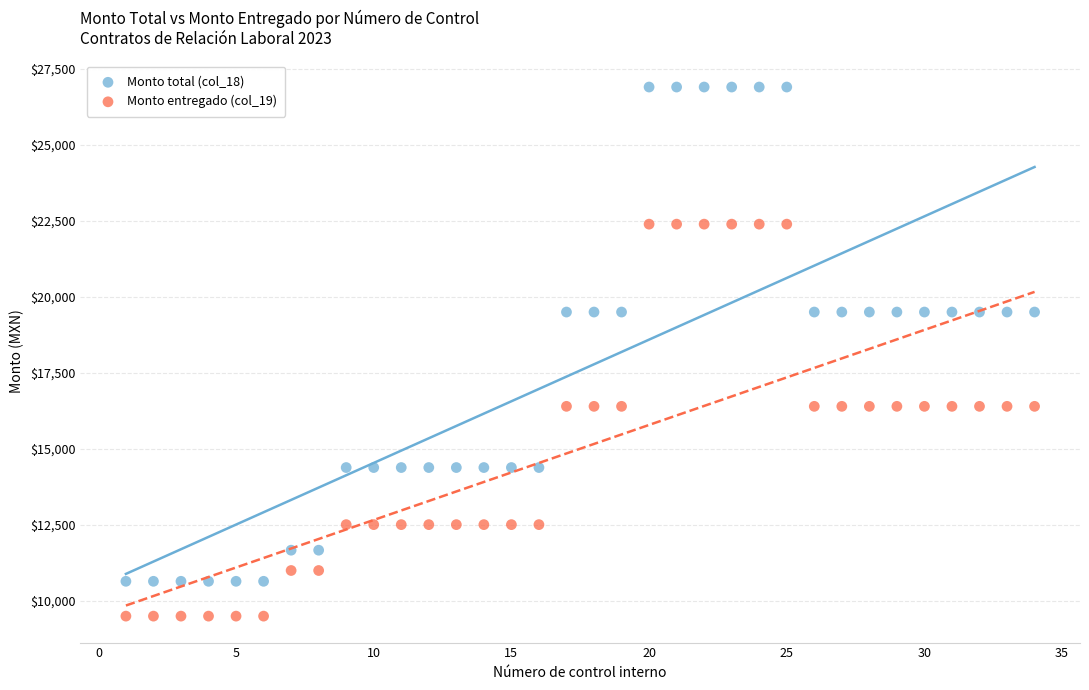

Across all data points, what is the range of X values (max minus min)?

33.0